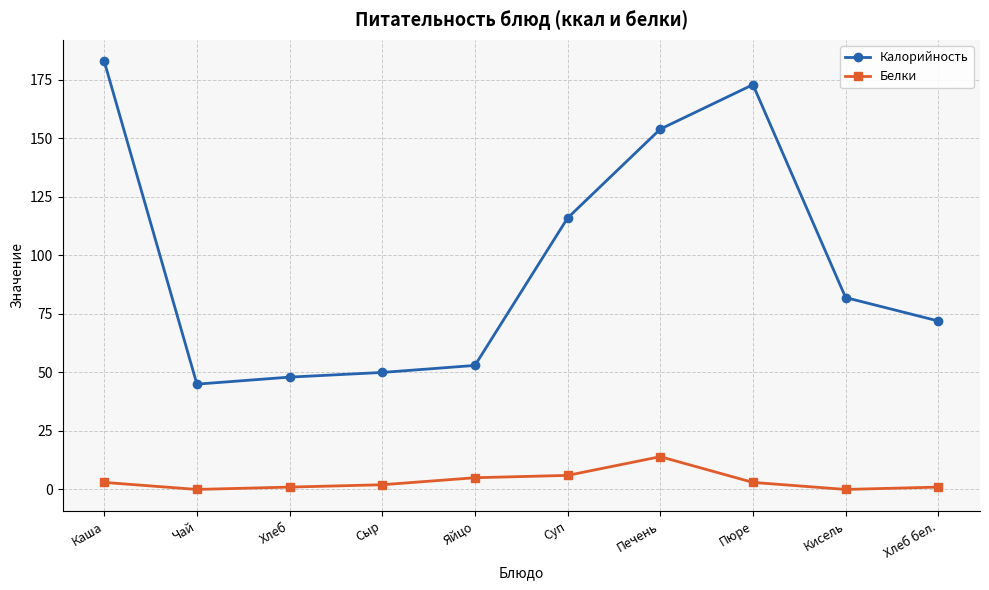

Reading left to right, transcribe all the data shown in this chart.

Калорийность: 183	45	48	50	53	116	154	173	82	72
Белки: 3	0	1	2	5	6	14	3	0	1